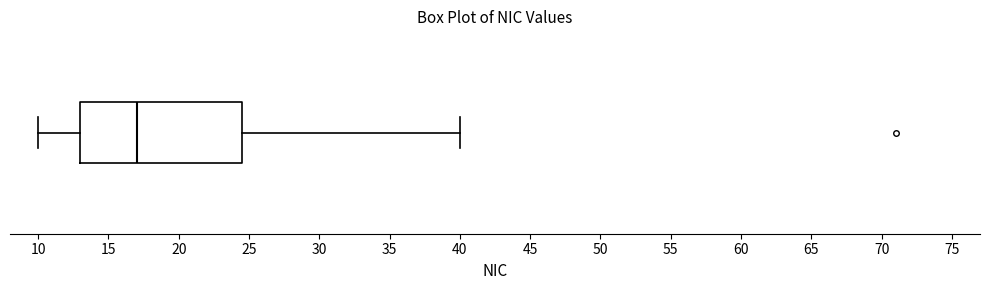

Transcribe this box plot: give where the median line is, the range the box spans, and where the two whiskers end, as read against the x-axis. The values are not printed on the chart, so give them approximately, as read against the axis.

median 17.0, box 13.0 to 24.5, whiskers 10.0 to 40.0